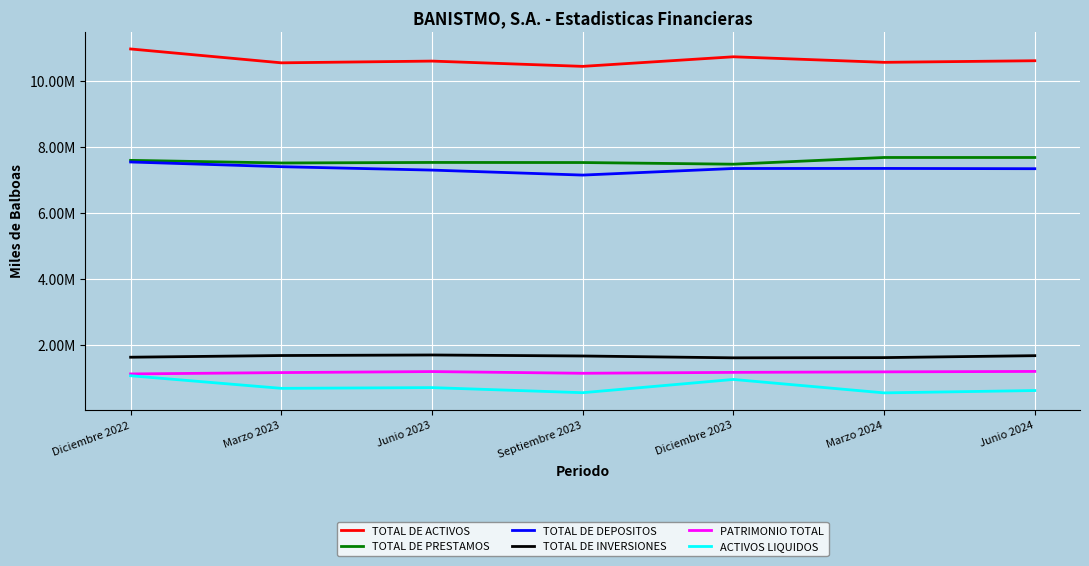

What position from the left is Diciembre 2023?

5